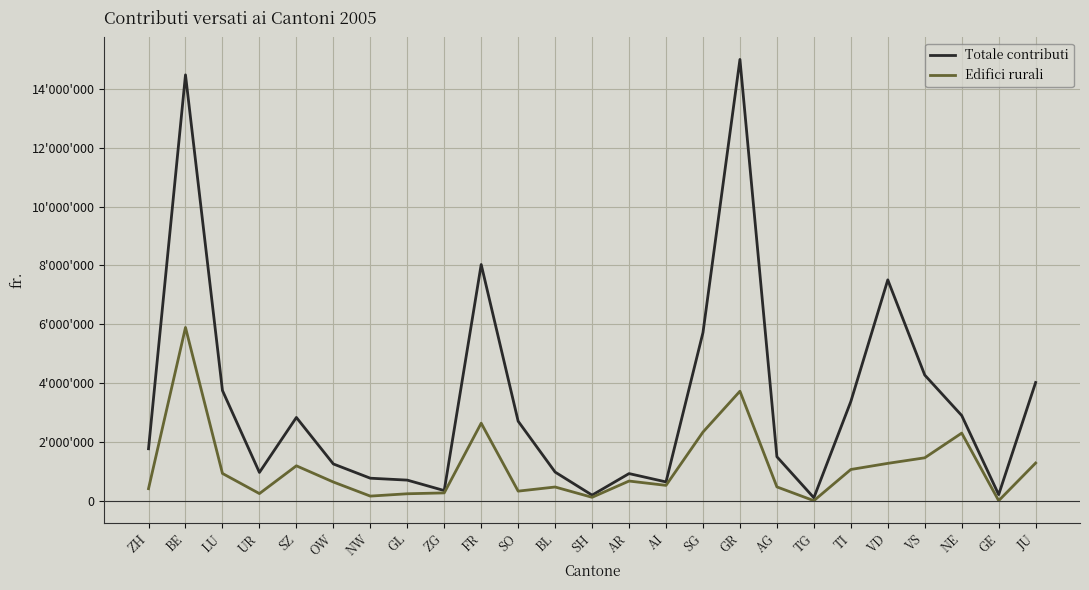

What position from the left is VD?

21